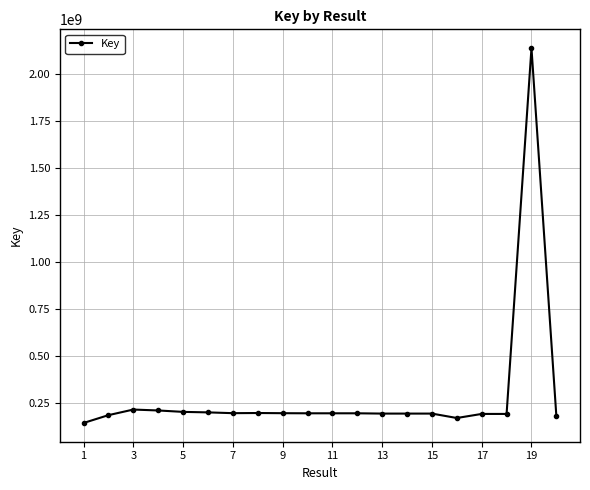

How many lines are shown in the chart?

1